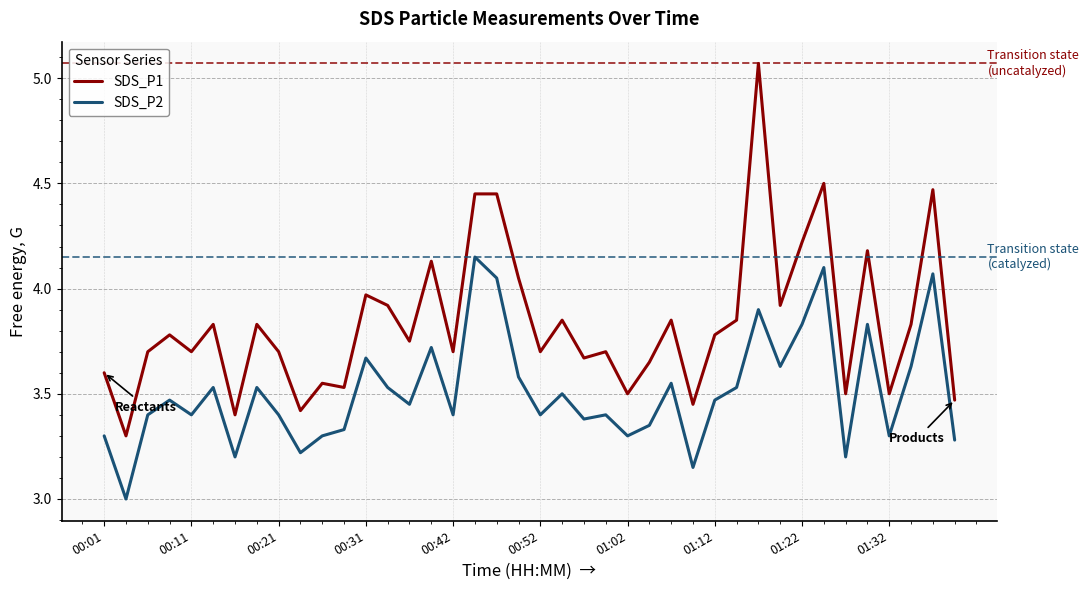

Which series has the widest spread of values?

SDS_P1